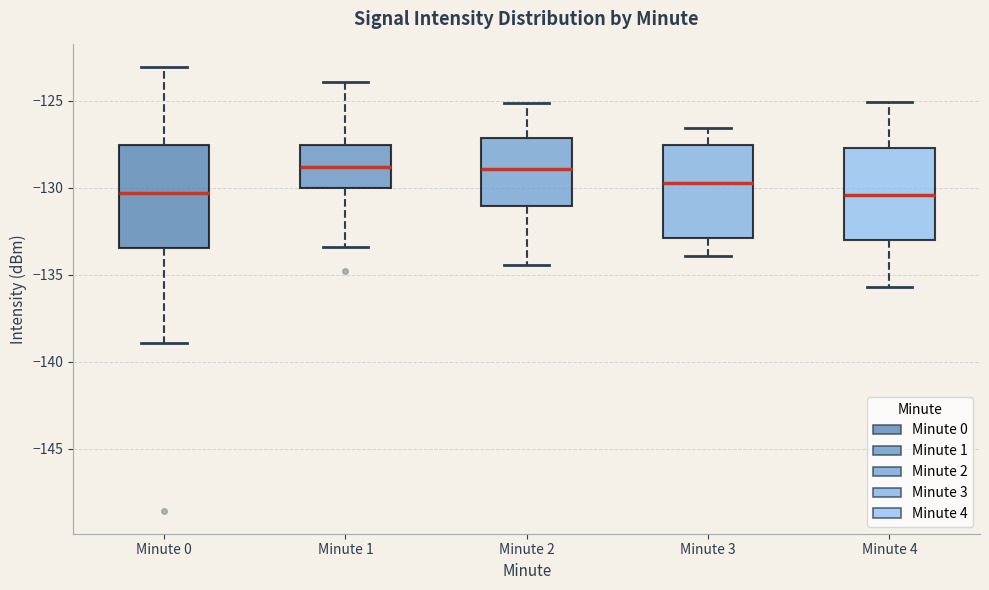

Which box is the tallest, from its lower edge to its upper edge?

Minute 0